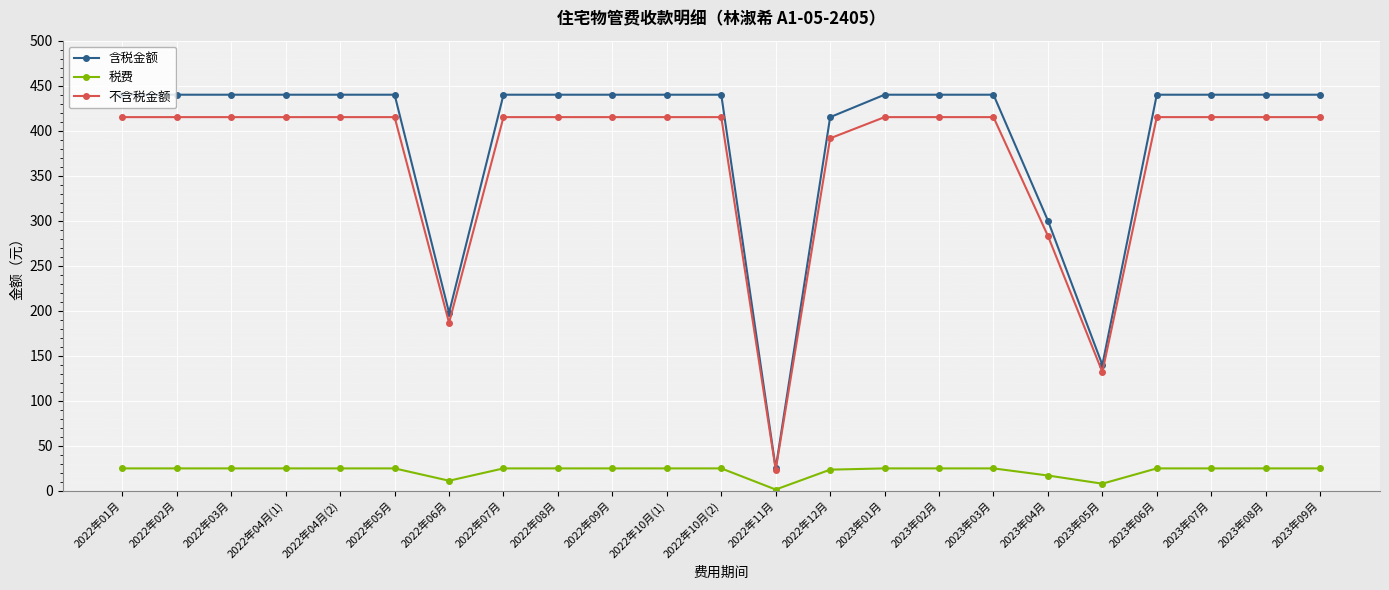

True or false: 含税金额 has a value of 207.8 at 2022年03月.

False